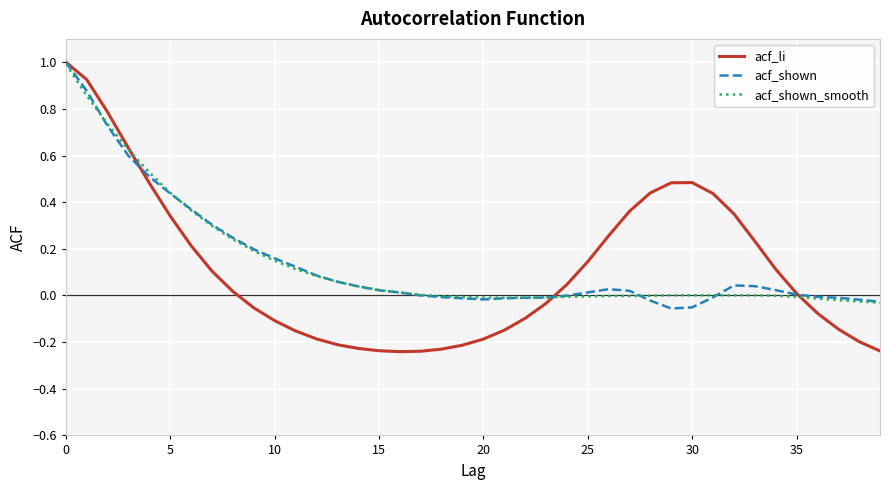

Which series has the widest spread of values?

acf_li